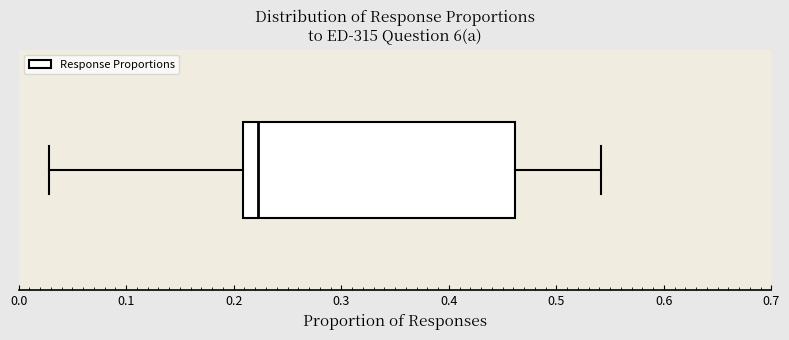

Where does the left whisker of the box end on the x-axis? The values are not printed on the chart, so give them approximately, as read against the axis.

0.03